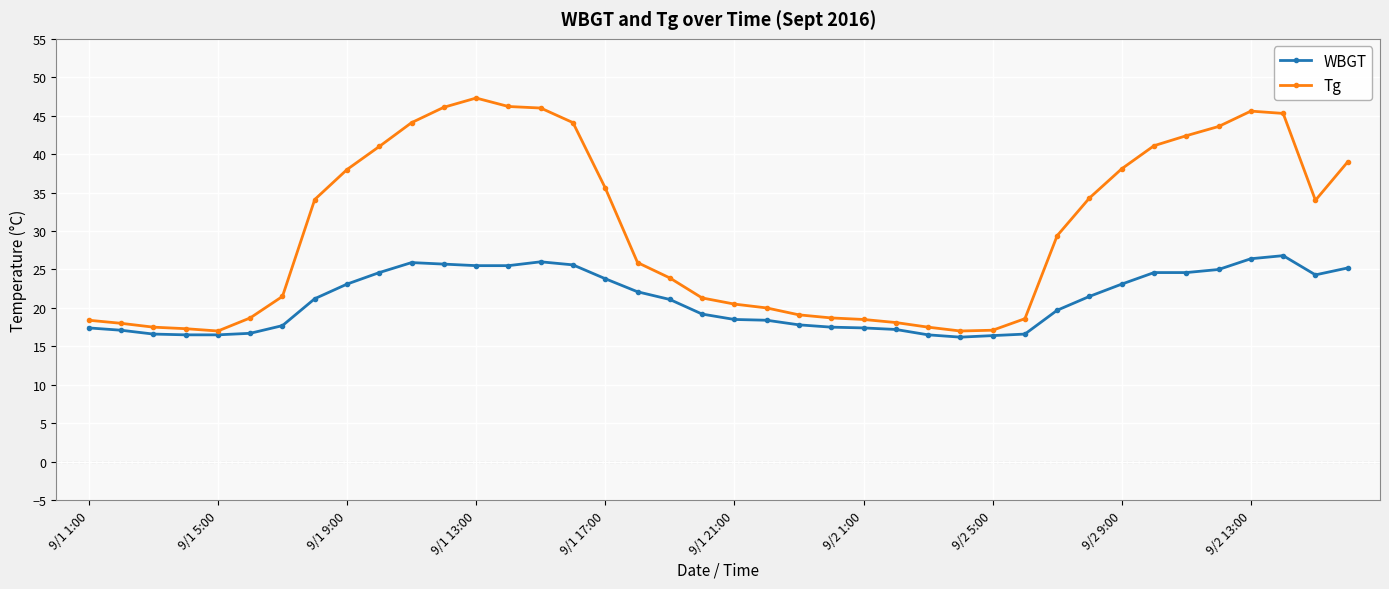

How many values in the Tg series are below 29?

20